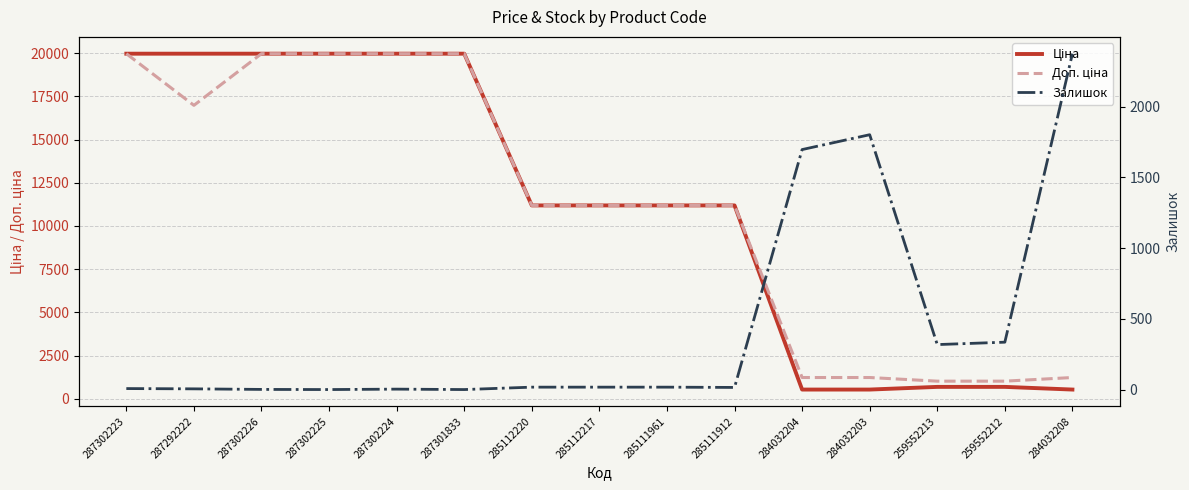

In Залишок, how many points are lower than both neighbors (excluding endpoints)?

4